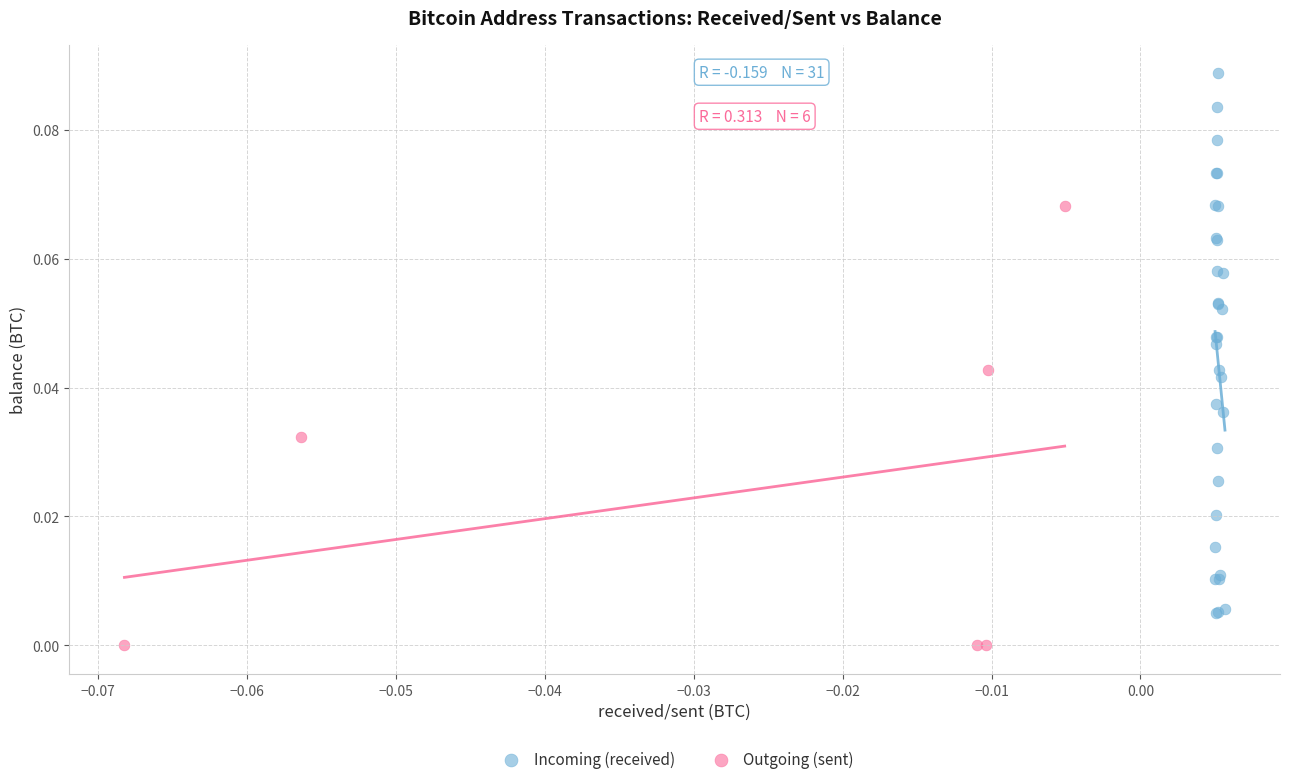

Which series reaches the maximum Y coordinate?

Incoming (received)